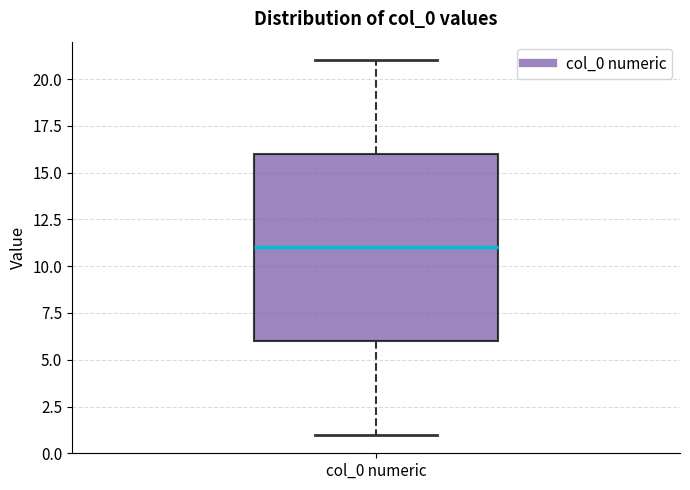

Where does the median line of the box for col_0 numeric sit on the y-axis? The values are not printed on the chart, so give them approximately, as read against the axis.

11